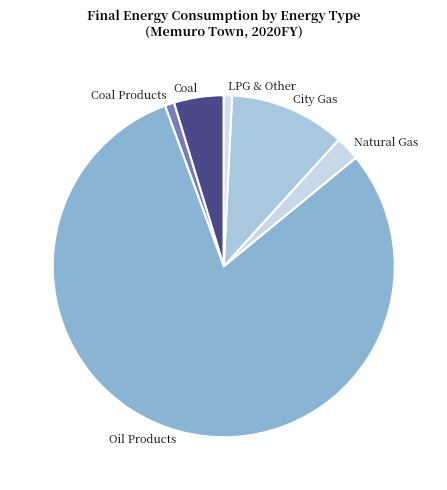

Do LPG & Other and Oil Products together represent more than half of the pie?

Yes